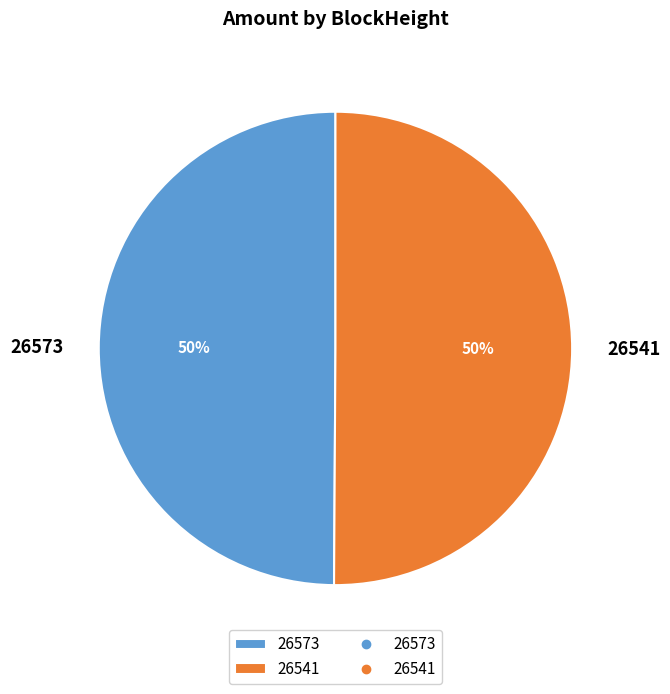

How many segments does this pie chart have?

2